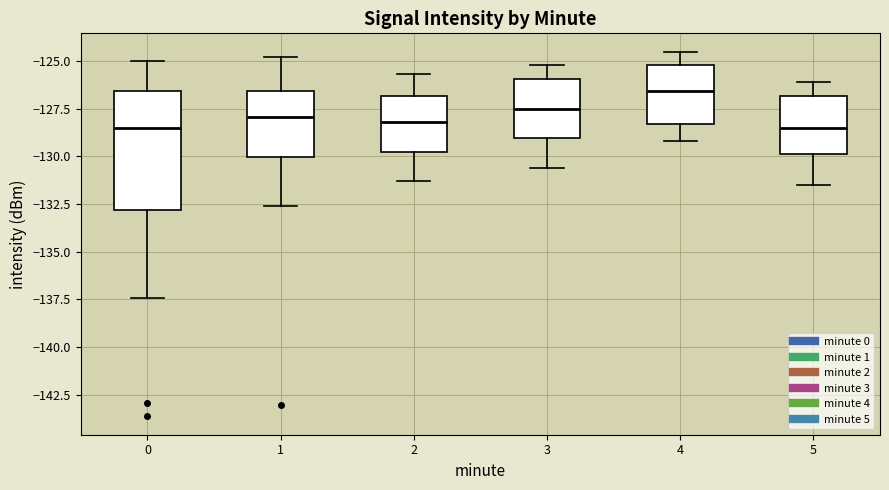

Reading left to right, read every box against the y-axis: the position of its median line, the range the box covers, and the ends of its whiskers. The values are not printed on the chart, so give them approximately, as read against the axis.

0: median -128.5, box -133.0 to -126.5, whiskers -137.5 to -125.0
1: median -128.0, box -130.0 to -126.5, whiskers -132.5 to -125.0
2: median -128.0, box -130.0 to -127.0, whiskers -131.5 to -125.5
3: median -127.5, box -129.0 to -126.0, whiskers -130.5 to -125.0
4: median -126.5, box -128.5 to -125.0, whiskers -129.0 to -124.5
5: median -128.5, box -130.0 to -127.0, whiskers -131.5 to -126.0